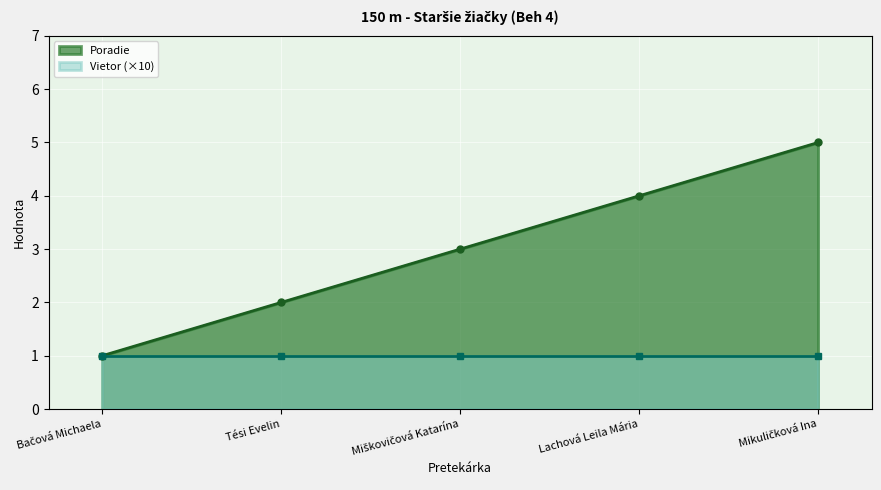

What is the label of the 3rd point from the right?

Miškovičová Katarína